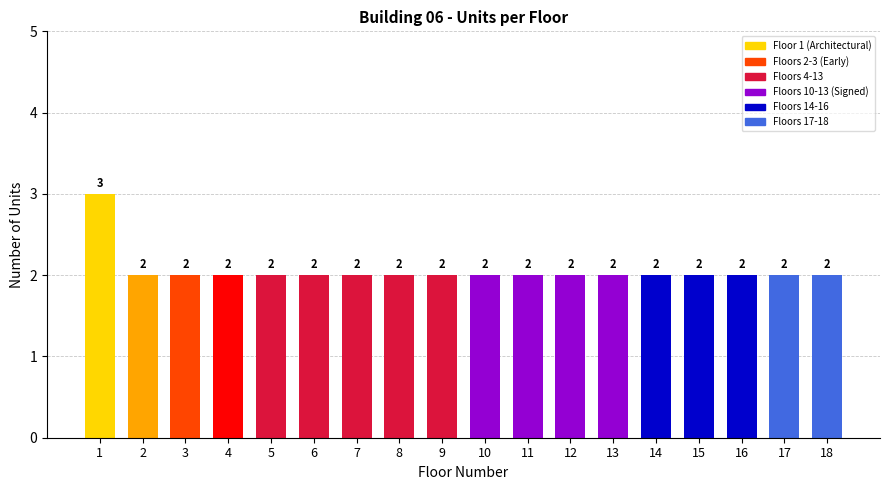

Reading left to right, extract all data points from this chart.

1=3	2=2	3=2	4=2	5=2	6=2	7=2	8=2	9=2	10=2	11=2	12=2	13=2	14=2	15=2	16=2	17=2	18=2